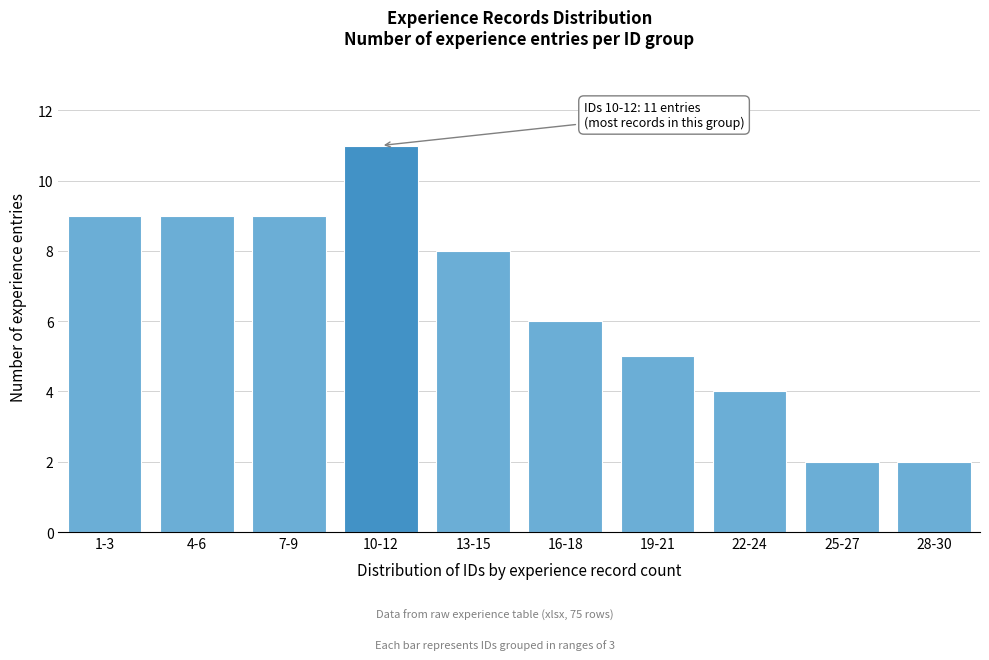

Reading right to left, what are all the values shown in this chart?

2	2	4	5	6	8	11	9	9	9